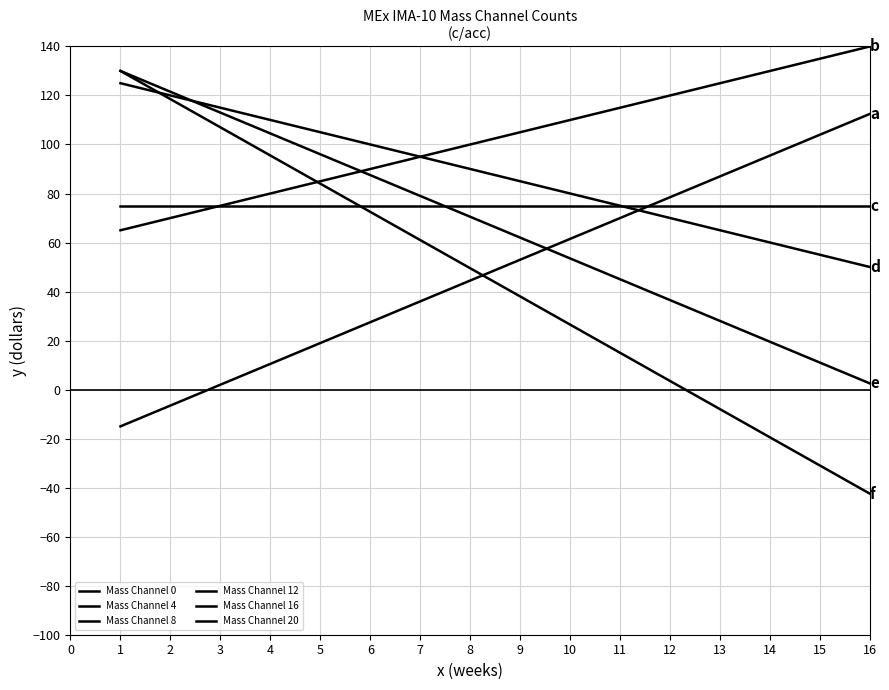

What is the difference between the second highest and minimum values in the Mass Channel 12 series?

70.0